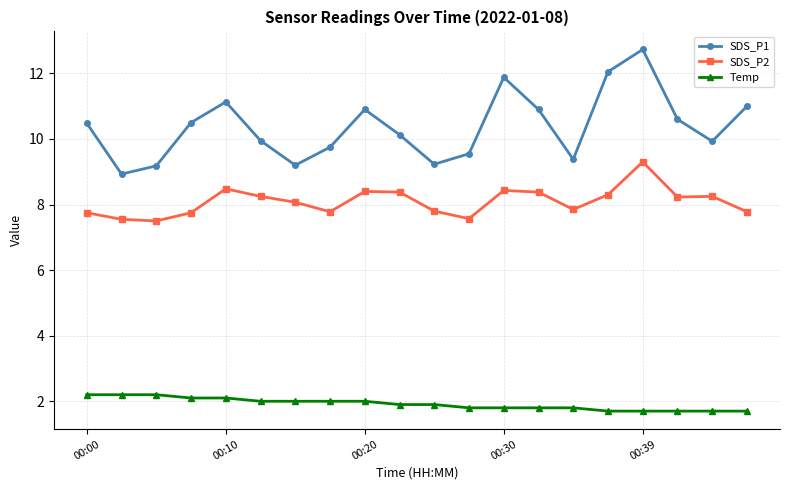

Which series has the widest spread of values?

SDS_P1